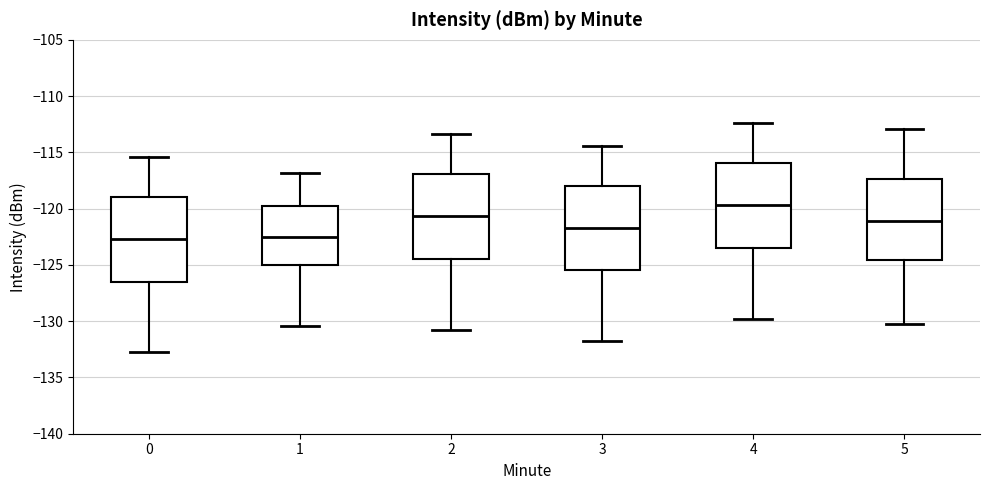

Reading left to right, transcribe this box plot: for each box, give where its median line is, the range the box spans, and where its two whiskers end, as read against the y-axis. The values are not printed on the chart, so give them approximately, as read against the axis.

0: median -122.5, box -126.5 to -119.0, whiskers -133.0 to -115.5
1: median -122.5, box -125.0 to -120.0, whiskers -130.5 to -117.0
2: median -120.5, box -124.5 to -117.0, whiskers -131.0 to -113.5
3: median -121.5, box -125.5 to -118.0, whiskers -132.0 to -114.5
4: median -119.5, box -123.5 to -116.0, whiskers -130.0 to -112.5
5: median -121.0, box -124.5 to -117.5, whiskers -130.5 to -113.0